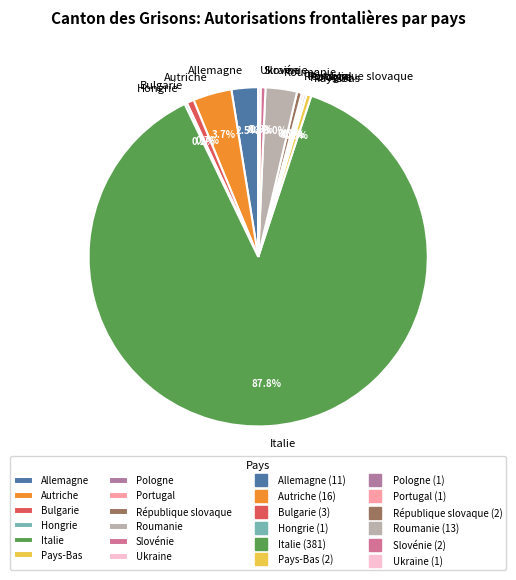

Is there any slice that represents more than half of the pie?

Yes